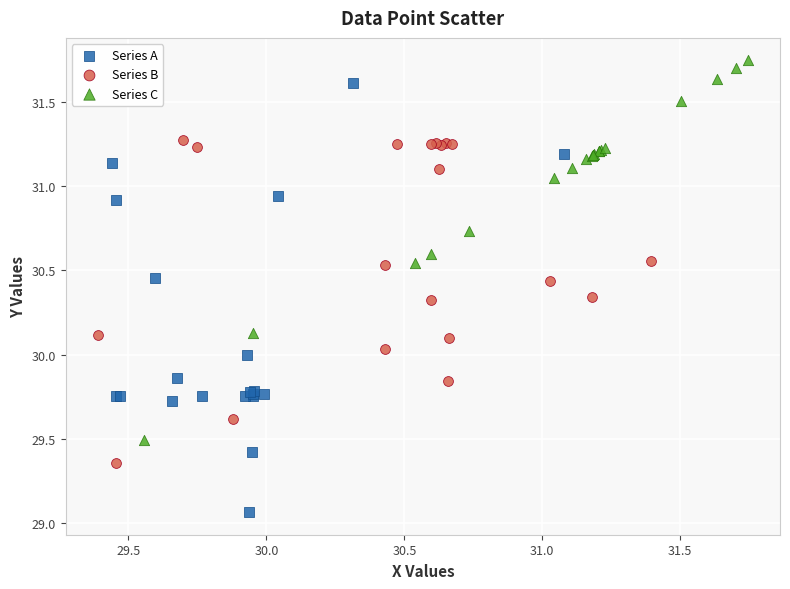

Which series reaches the minimum Y coordinate?

Series A